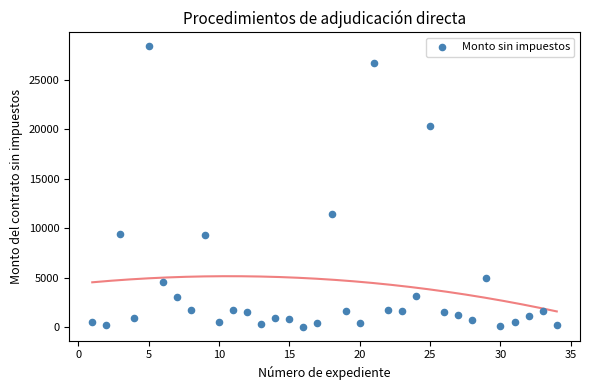

What is the range of X values (max minus min)?

33.0